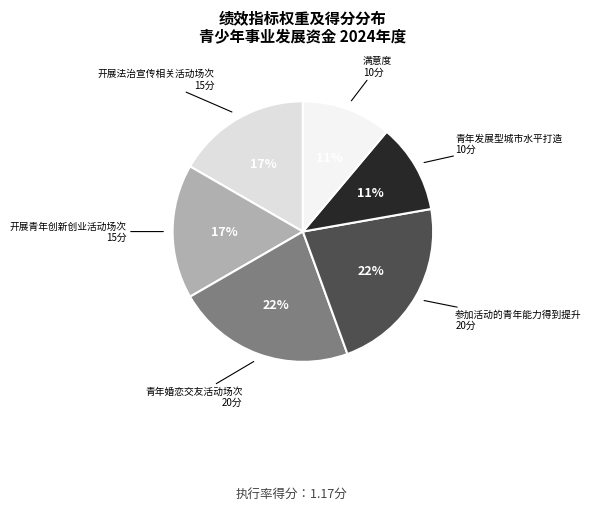

Is it true that 青年发展型城市水平打造 is 23% of the pie?

False